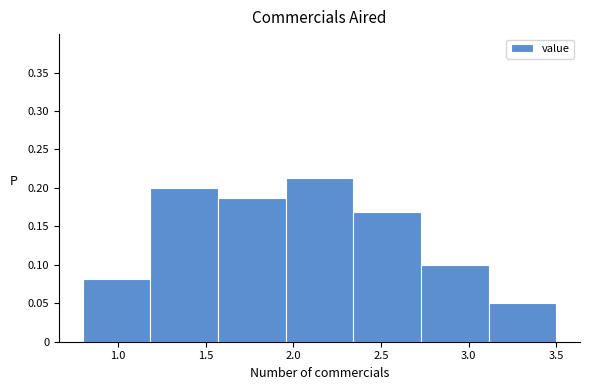

Reading left to right, list every bar in this chart as the range it spans on the x-axis followed by its height. Neither the bar edges nor the heights are printed on the chart, so give them approximately, as read against the axes.

0.80 to 1.20: 0.080
1.20 to 1.55: 0.200
1.55 to 1.95: 0.190
1.95 to 2.35: 0.215
2.35 to 2.75: 0.170
2.75 to 3.10: 0.100
3.10 to 3.50: 0.050